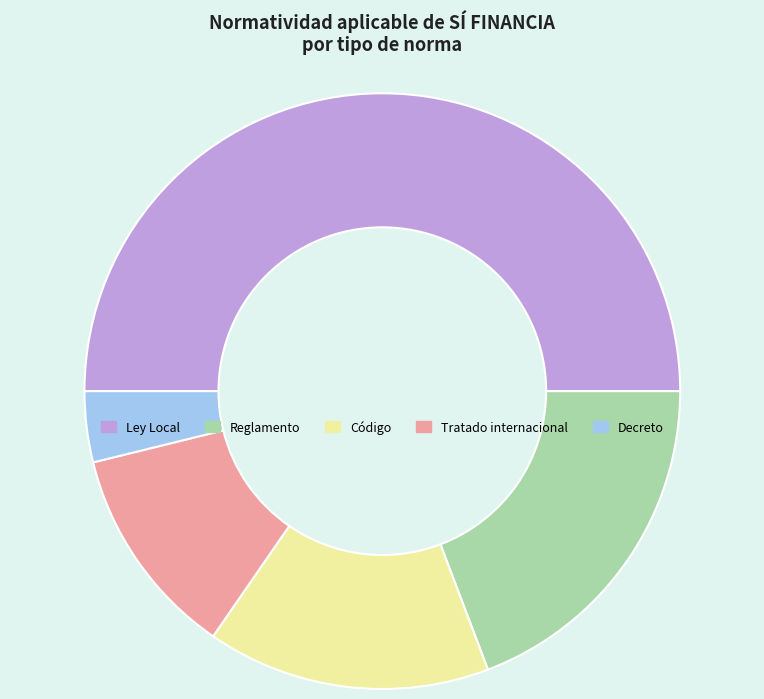

Which slice is the smallest?

Decreto